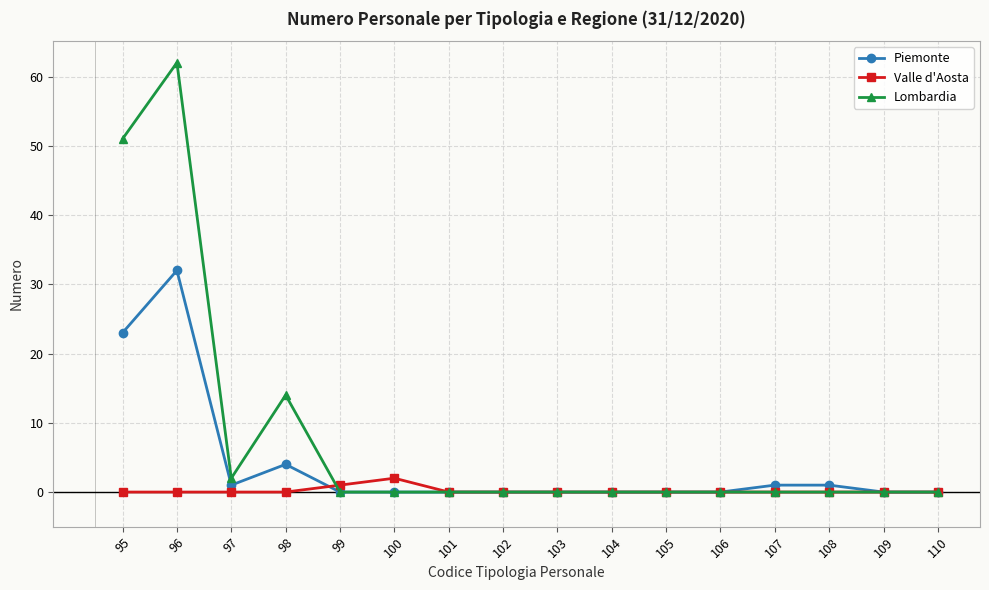

Where is the first local minimum for Lombardia?

97